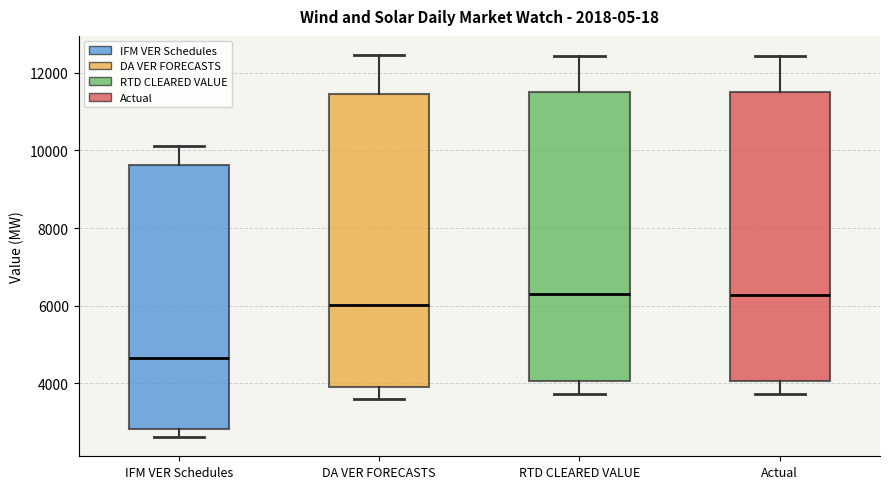

Reading left to right, read every box against the y-axis: the position of its median line, the range the box covers, and the ends of its whiskers. The values are not printed on the chart, so give them approximately, as read against the axis.

IFM VER Schedules: median 4600, box 2800 to 9600, whiskers 2600 to 10200
DA VER FORECASTS: median 6000, box 4000 to 11400, whiskers 3600 to 12400
RTD CLEARED VALUE: median 6200, box 4000 to 11600, whiskers 3800 to 12400
Actual: median 6200, box 4000 to 11600, whiskers 3800 to 12400